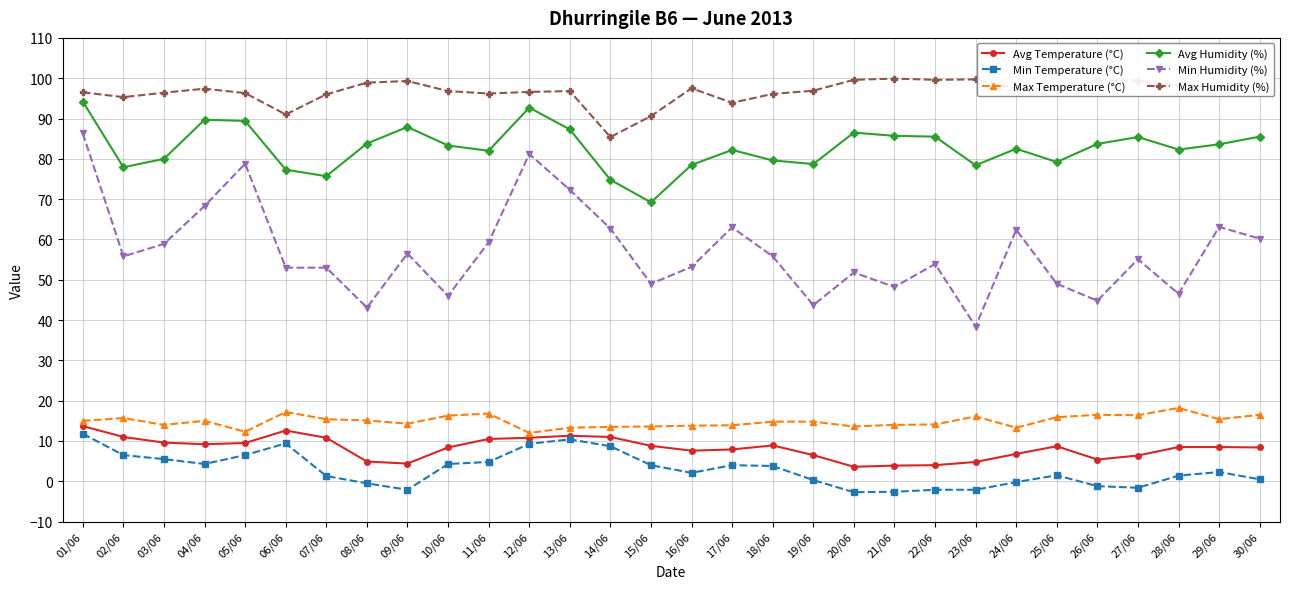

What is the highest value of the Avg Humidity (%) series?

94.2